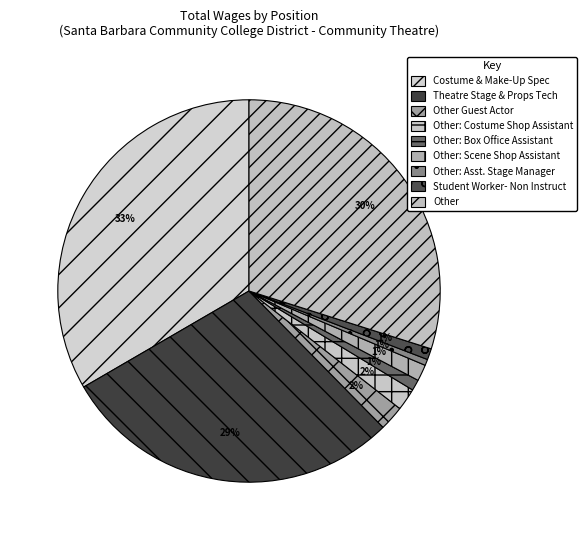

Rank the categories by value from lowest to highest.

Other: Asst. Stage Manager, Other: Box Office Assistant, Student Worker- Non Instruct, Other: Scene Shop Assistant, Other: Costume Shop Assistant, Other Guest Actor, Theatre Stage & Props Tech, Other, Costume & Make-Up Spec